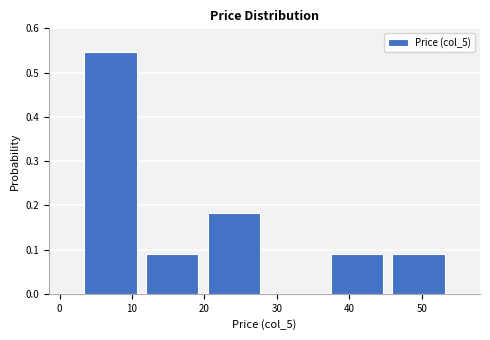

Which range on the x-axis has the tallest bar?

2.8 to 11.3